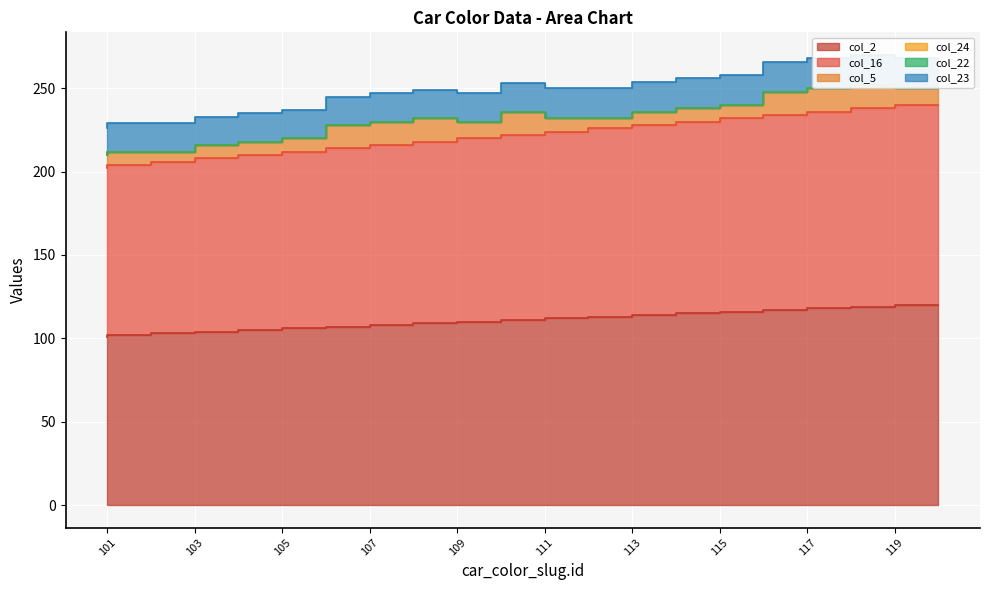

What are all the series names shown in the legend?

col_2, col_16, col_5, col_24, col_22, col_23